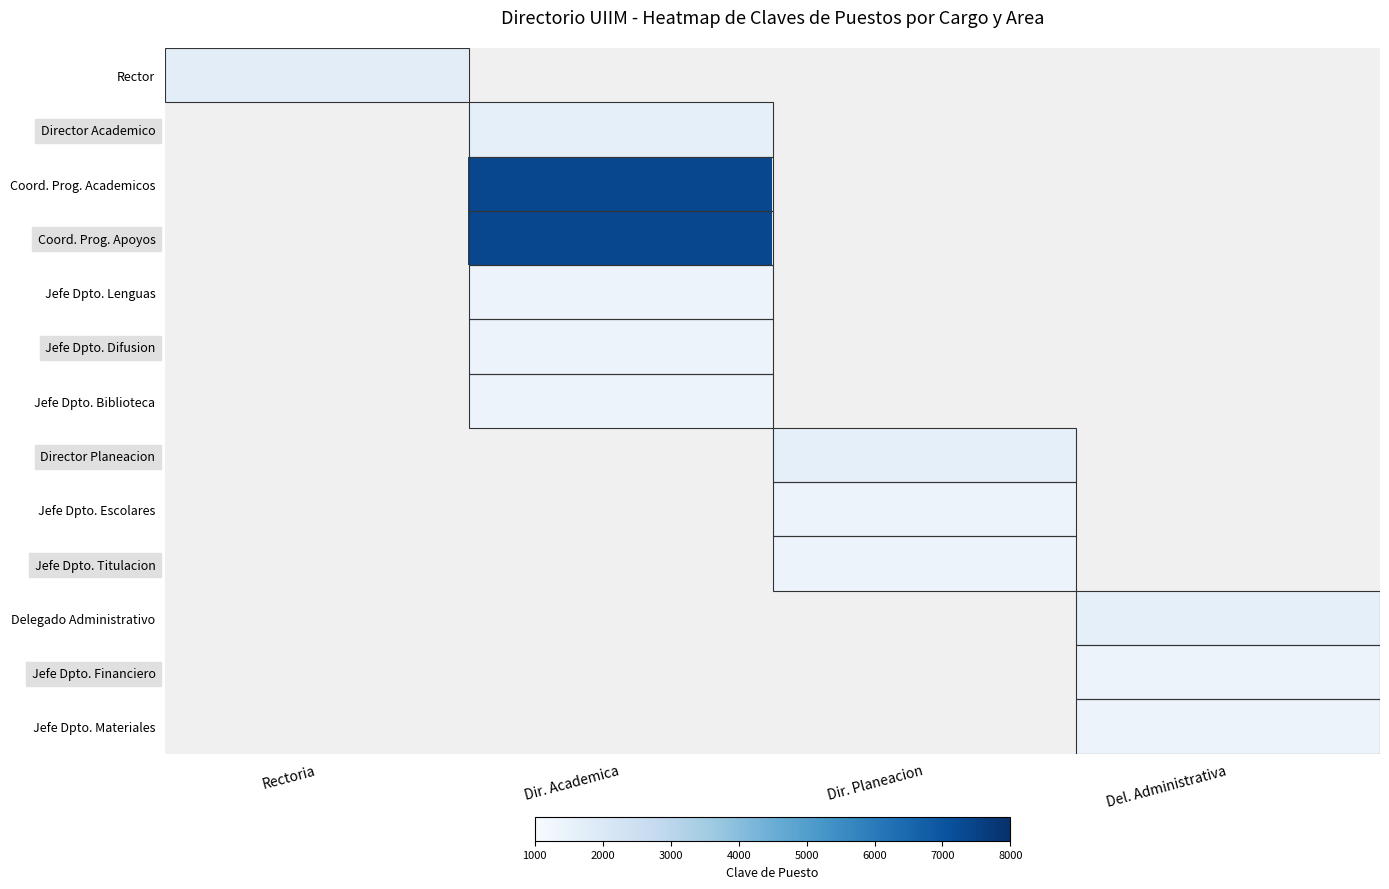

What is the minimum value shown in the chart?

1410.0